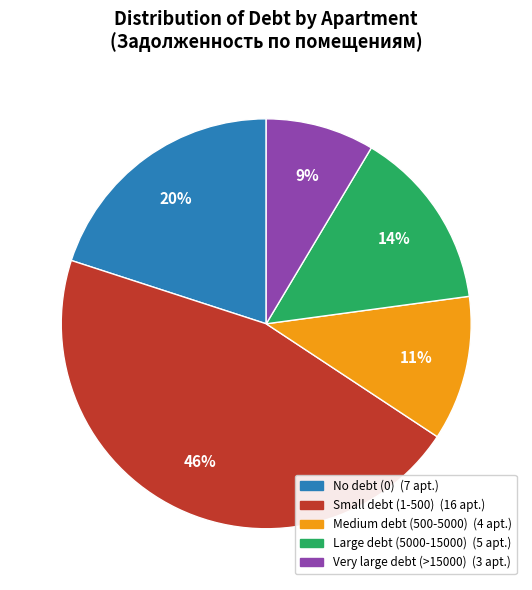

Does any single category account for the majority?

No